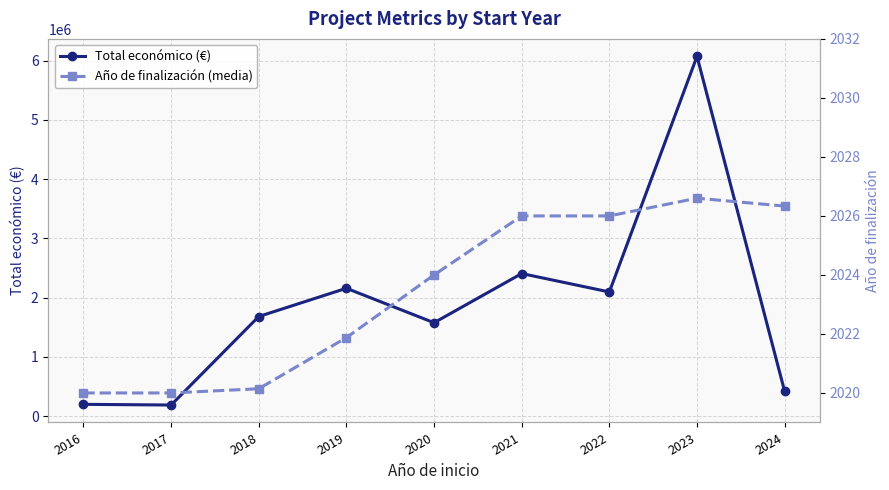

Is the value of Total económico (€) at 2017 greater than the value of Año de finalización (media) at 2017?

Yes